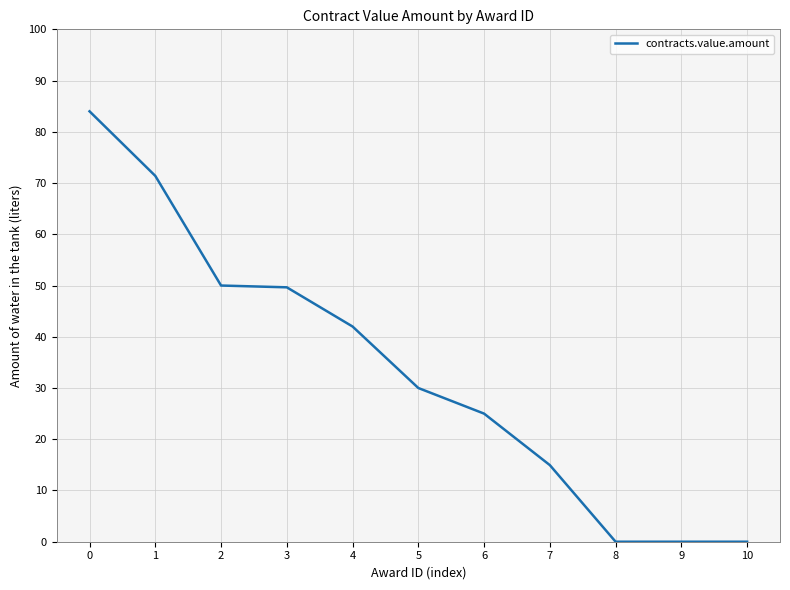

What is the change in value from 2 to 10?

-50.0